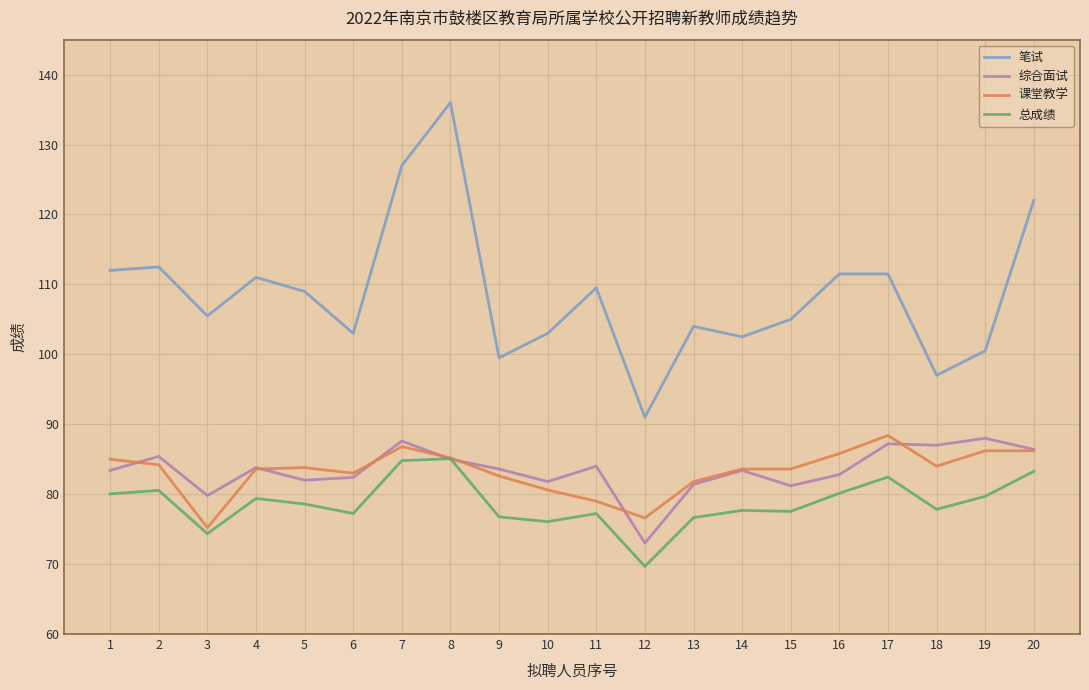

What value does the 课堂教学 series have at 11?

79.0